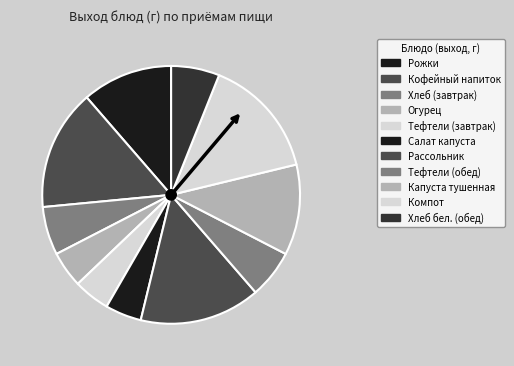

Is the sum of Огурец and Хлеб (завтрак) greater than half?

No